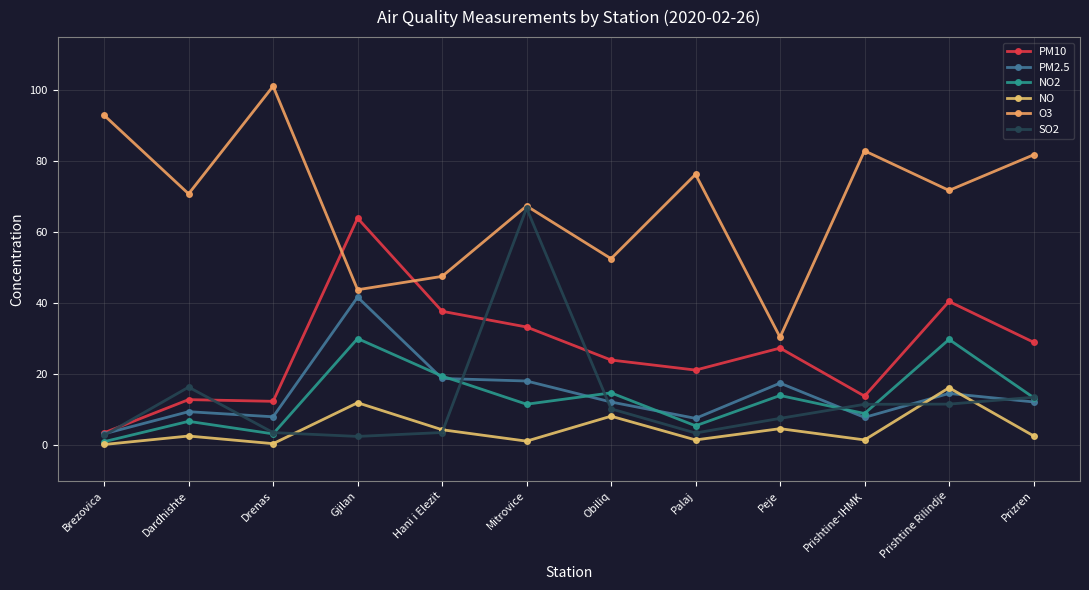

True or false: NO2 has a value of 20.6 at Obiliq.

False